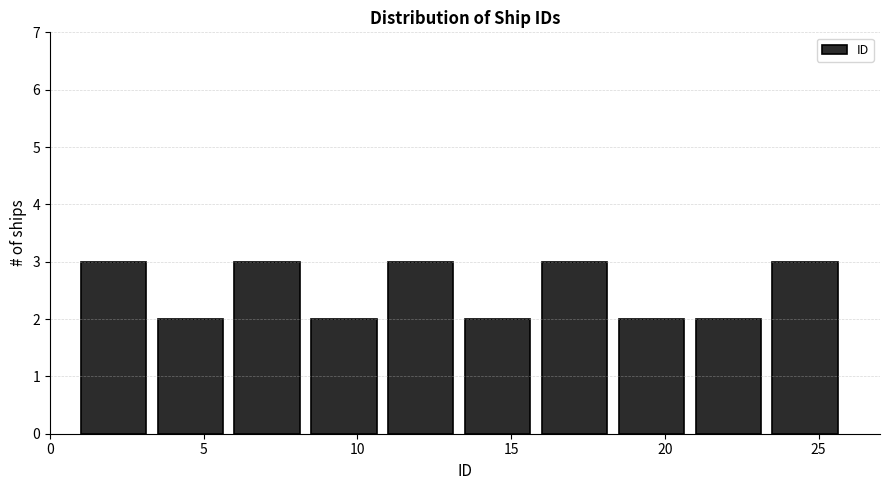

Reading left to right, list every bar in this chart as the range it spans on the x-axis followed by its height. The values are not printed on the chart, so give them approximately, as read against the axis.

1.0 to 3.5: 3
3.5 to 6.0: 2
6.0 to 8.5: 3
8.5 to 11.0: 2
11.0 to 13.5: 3
13.5 to 16.0: 2
16.0 to 18.5: 3
18.5 to 21.0: 2
21.0 to 23.5: 2
23.5 to 26.0: 3